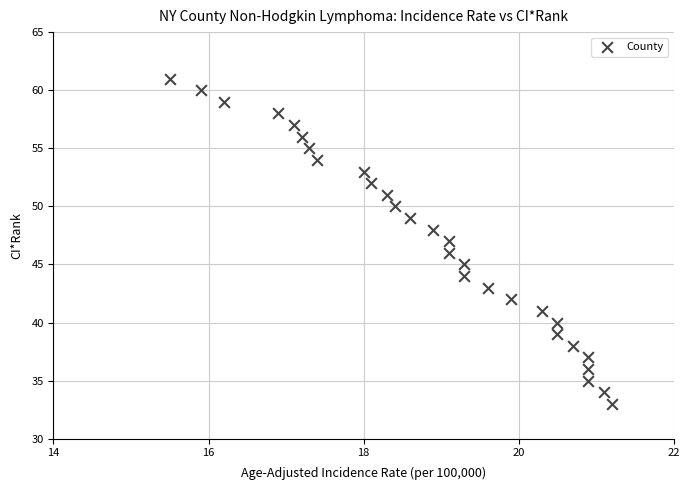

What is the range of Y values (max minus min)?

28